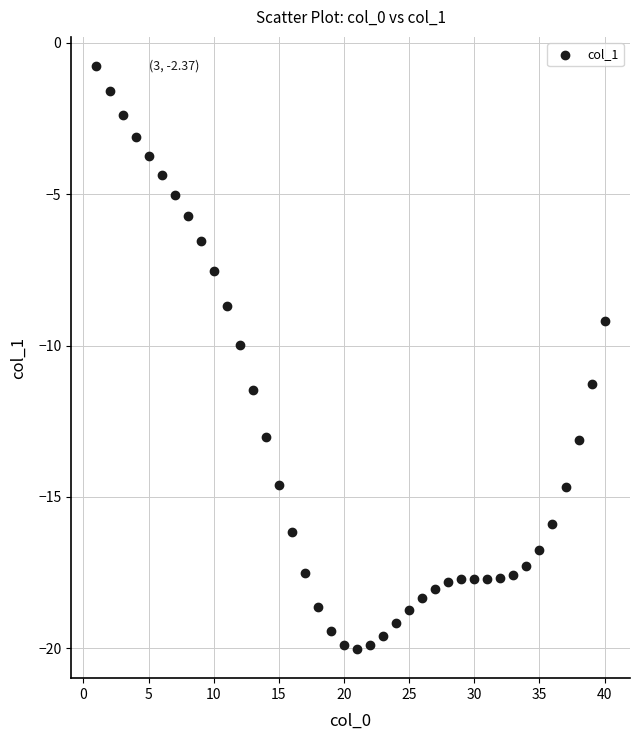

What is the range of X values (max minus min)?

39.0